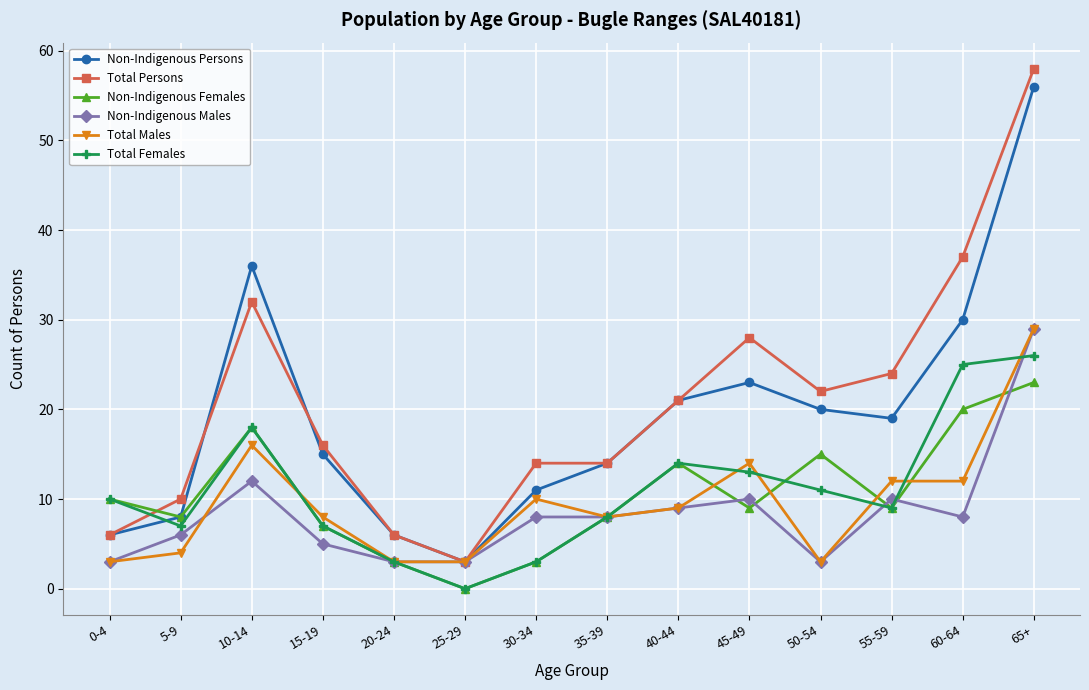

Which series has the widest spread of values?

Total Persons